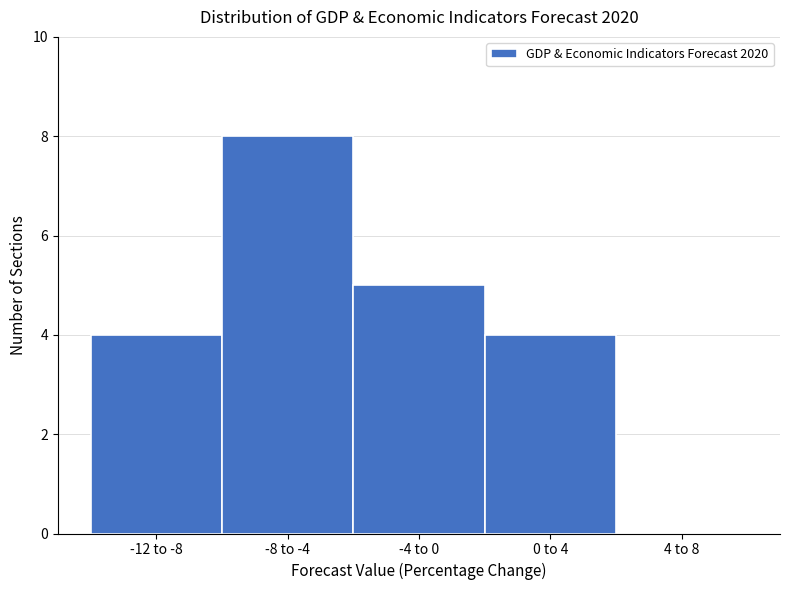

Reading right to left, extract all data points from this chart.

4 to 8=0	0 to 4=4	-4 to 0=5	-8 to -4=8	-12 to -8=4